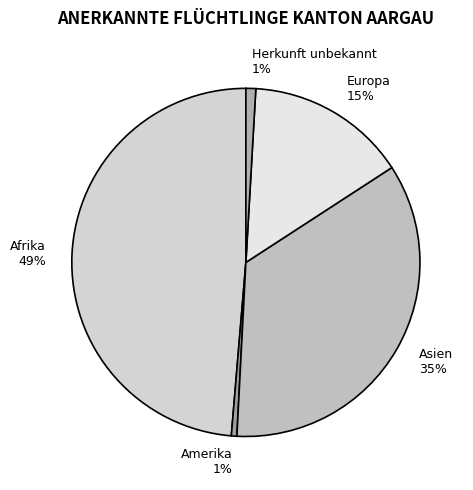

Is there a majority slice in this chart?

No